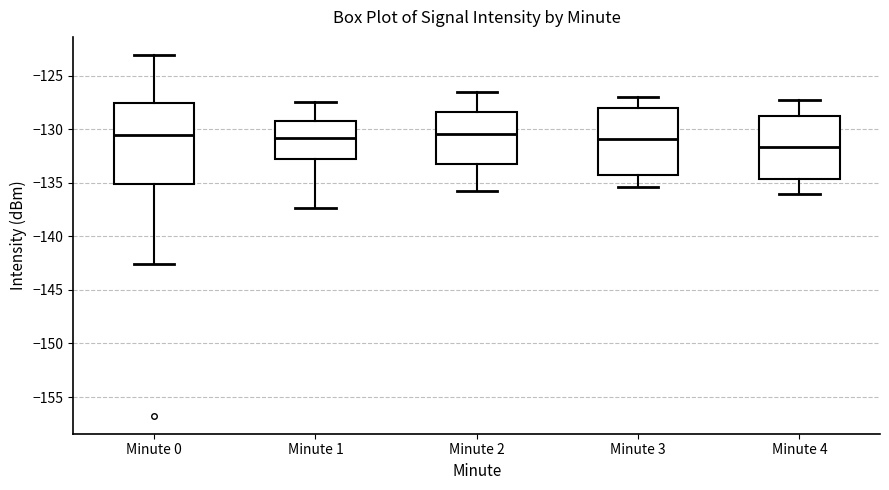

Comparing the boxes themselves (not the whiskers), which one is the tallest?

Minute 0